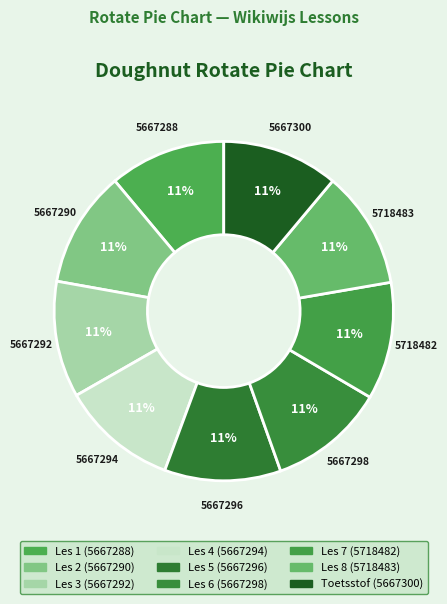

What percentage do Les 6 and Les 5 together represent?

22.2%